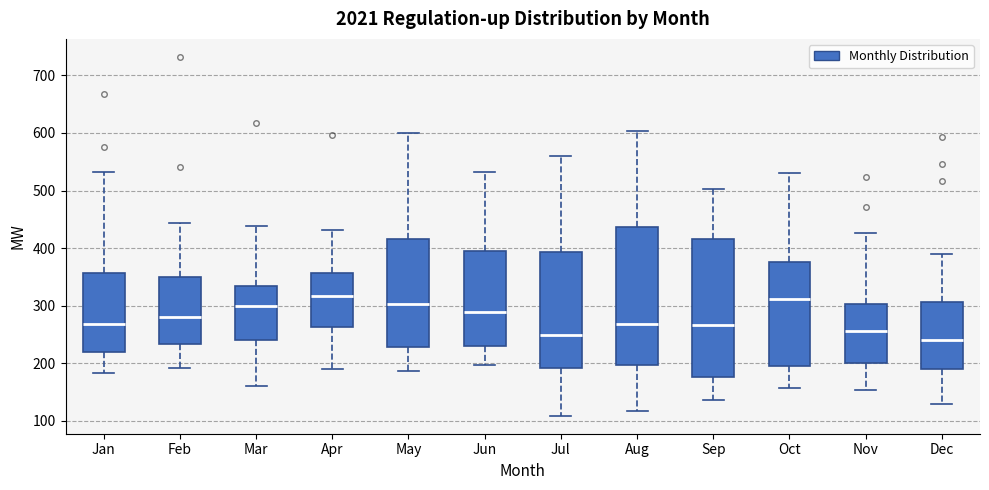

Reading left to right, transcribe this box plot: for each box, give where its median line is, the range the box spans, and where its two whiskers end, as read against the y-axis. The values are not printed on the chart, so give them approximately, as read against the axis.

Jan: median 270, box 220 to 360, whiskers 180 to 530
Feb: median 280, box 230 to 350, whiskers 190 to 440
Mar: median 300, box 240 to 330, whiskers 160 to 440
Apr: median 320, box 260 to 360, whiskers 190 to 430
May: median 300, box 230 to 420, whiskers 190 to 600
Jun: median 290, box 230 to 390, whiskers 200 to 530
Jul: median 250, box 190 to 390, whiskers 110 to 560
Aug: median 270, box 200 to 440, whiskers 120 to 600
Sep: median 270, box 180 to 420, whiskers 140 to 500
Oct: median 310, box 200 to 380, whiskers 160 to 530
Nov: median 260, box 200 to 300, whiskers 150 to 430
Dec: median 240, box 190 to 310, whiskers 130 to 390